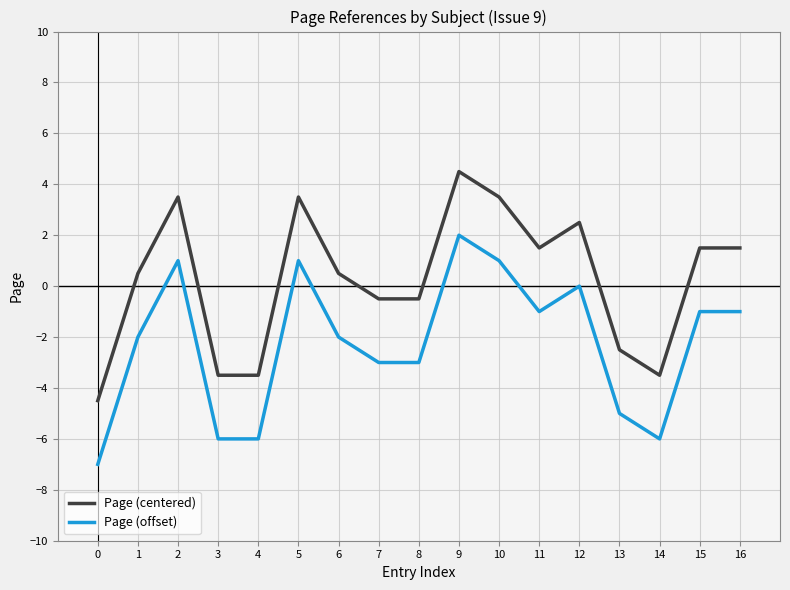

What value does the Page (centered) series have at 12?

2.5